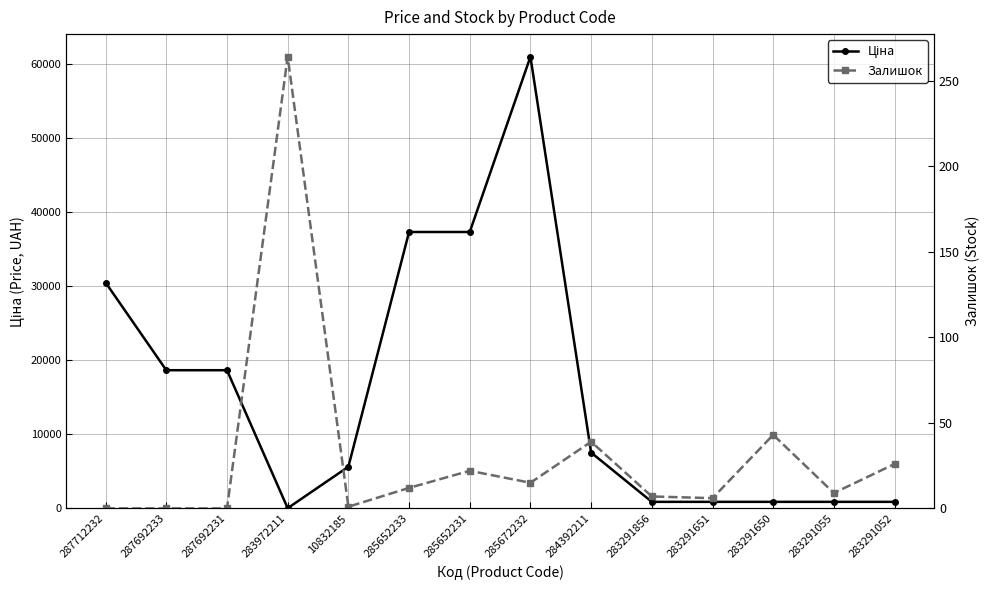

What is the label of the 3rd point from the right?

283291650